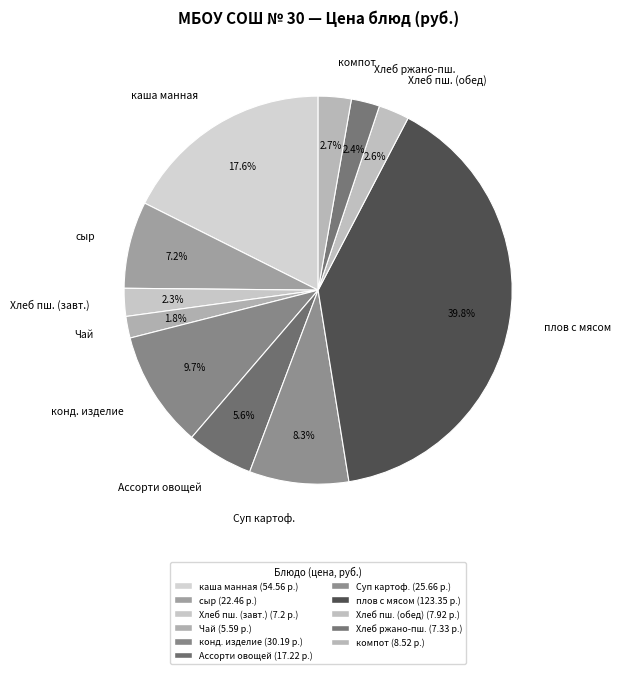

Is there any slice that represents more than half of the pie?

No